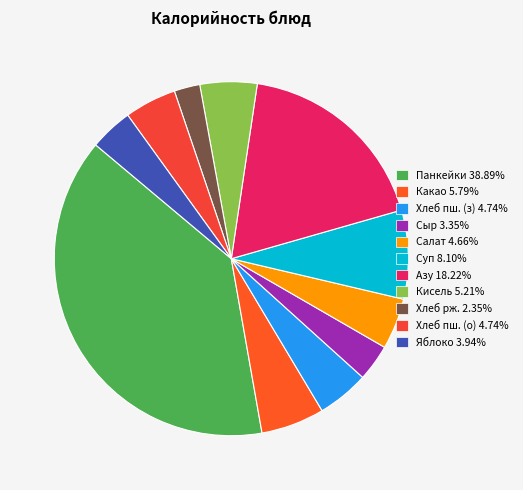

Is there a majority slice in this chart?

No